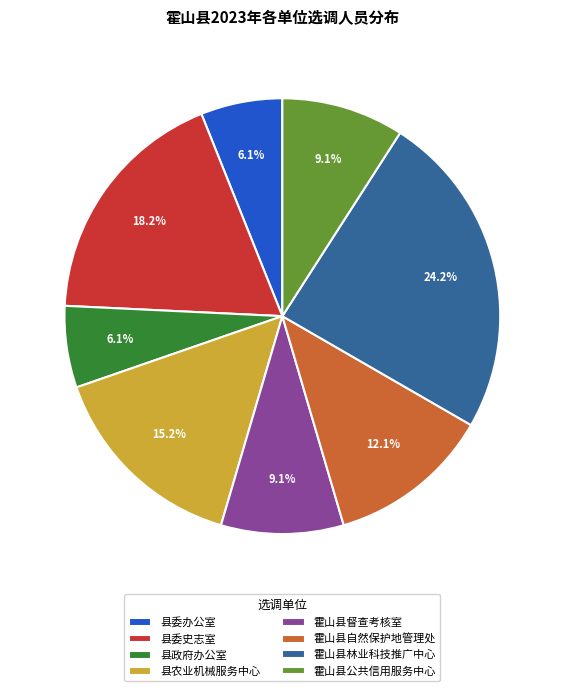

Which slice is the largest?

霍山县林业科技推广中心